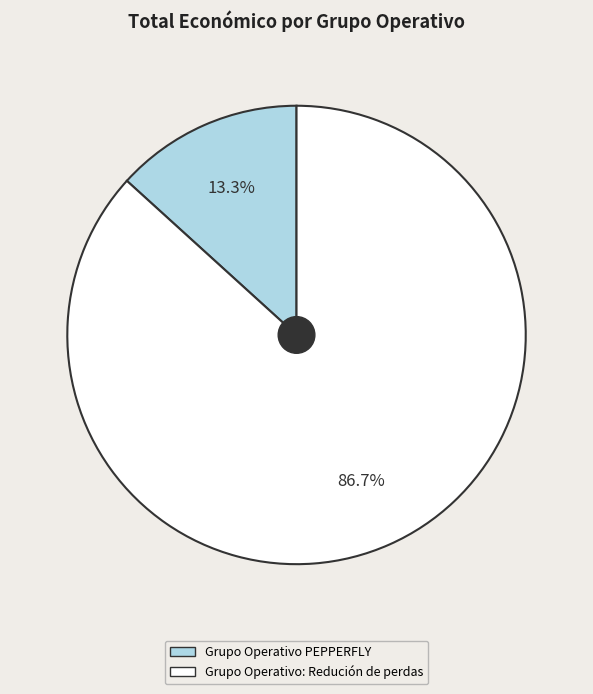

Do Grupo Operativo: Redución de perdas and Grupo Operativo PEPPERFLY together represent more than half of the pie?

Yes